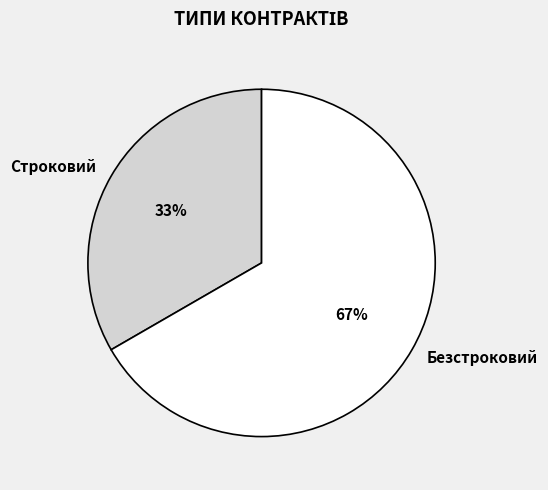

Combined, do Безстроковий and Строковий account for over 50%?

Yes